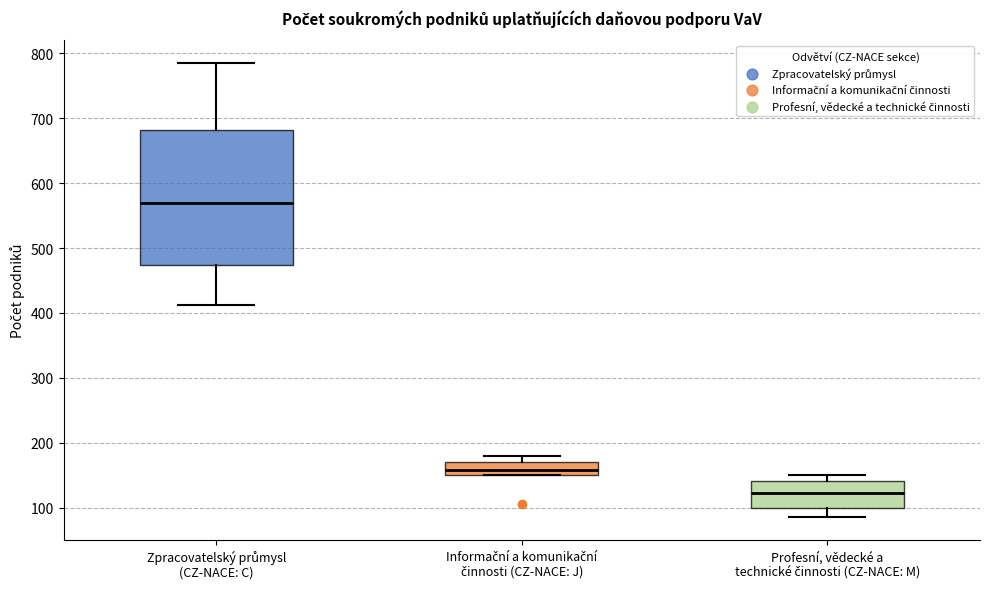

Where is the upper edge of the box for Informační a komunikační činnosti (CZ-NACE: J) on the y-axis? The values are not printed on the chart, so give them approximately, as read against the axis.

170